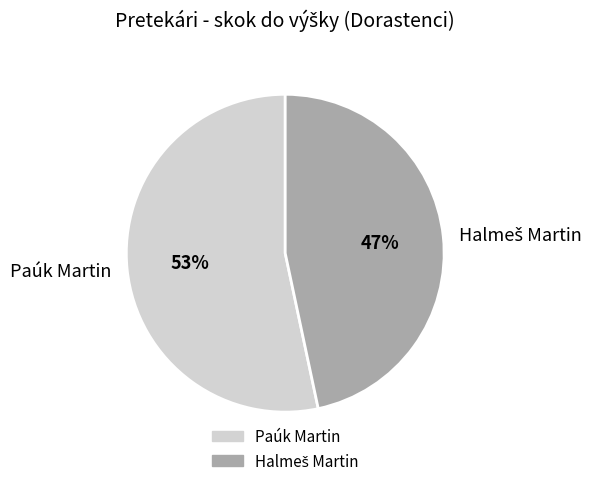

Which category accounts for the majority?

Paúk Martin